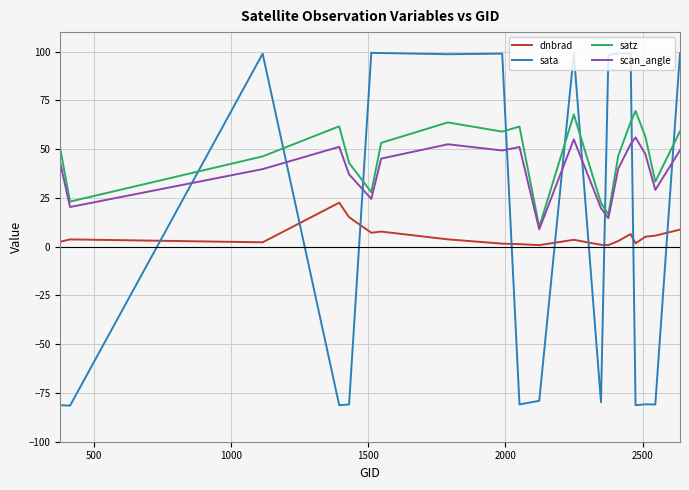

True or false: dnbrad has more than 2 interior local peaks.

True